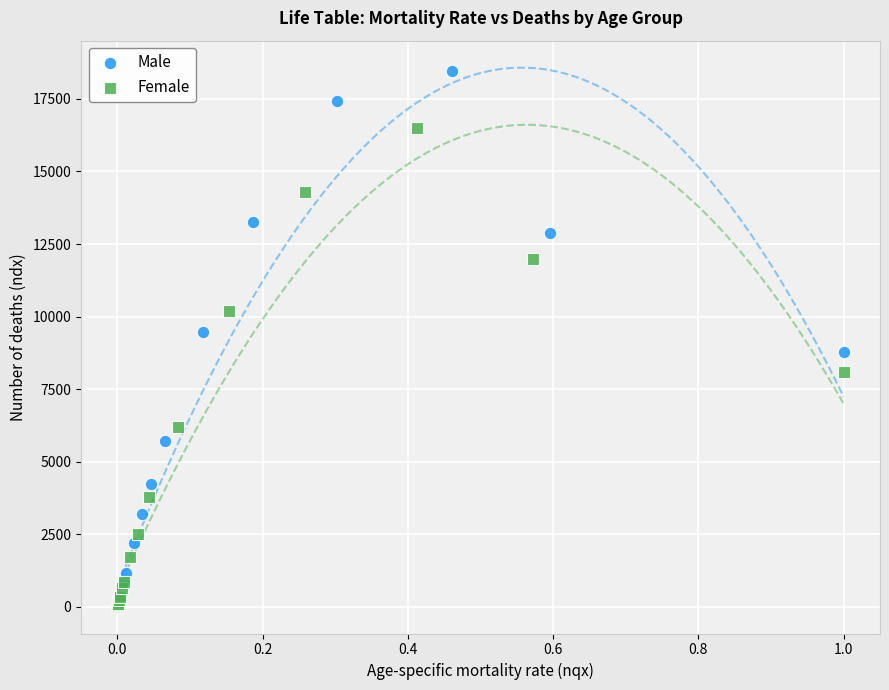

Which series has the largest Y range (max minus min)?

Male